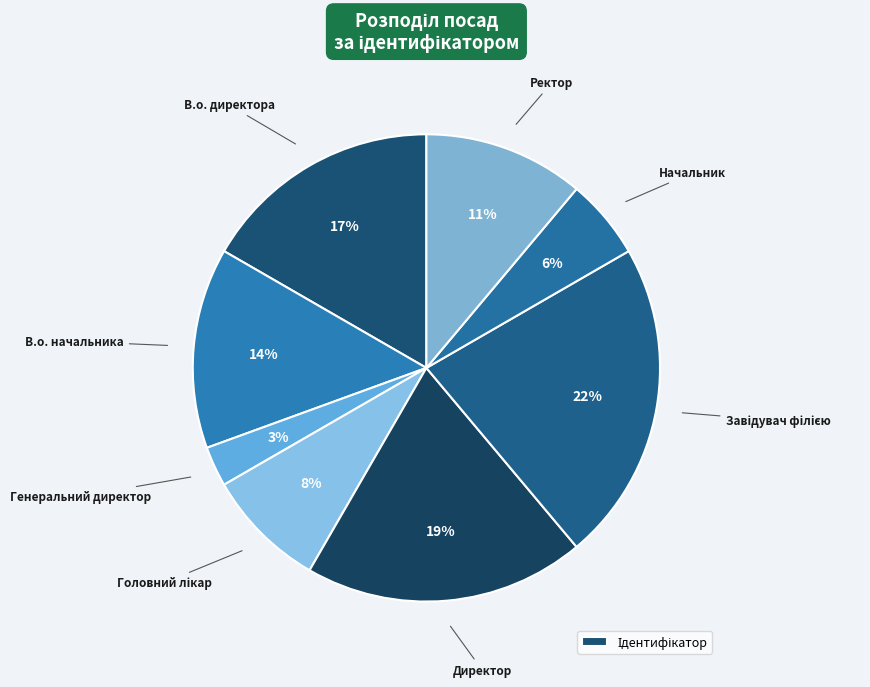

Count the number of slices in the pie.

8